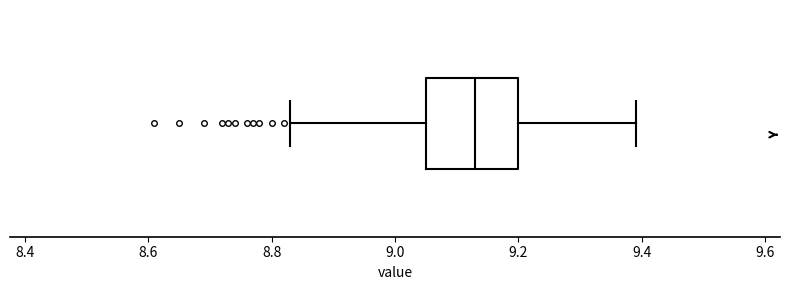

Transcribe this box plot: give where the median line is, the range the box spans, and where the two whiskers end, as read against the x-axis. The values are not printed on the chart, so give them approximately, as read against the axis.

median 9.14, box 9.06 to 9.20, whiskers 8.84 to 9.40